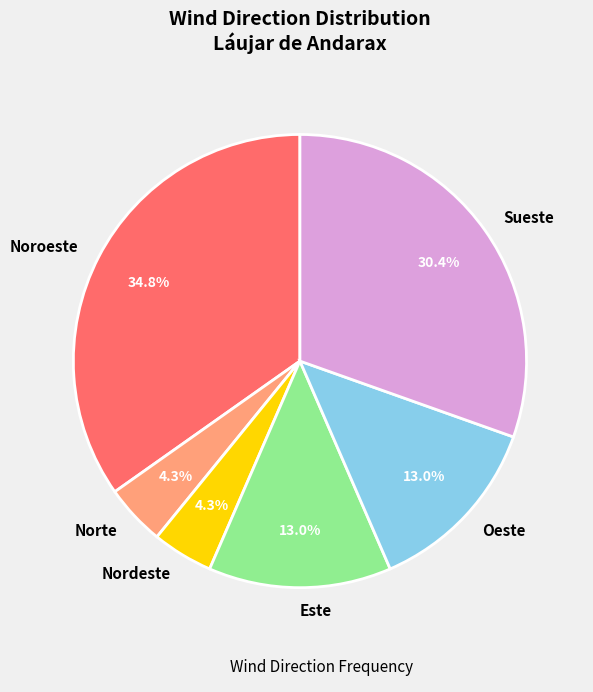

Count the number of slices in the pie.

6